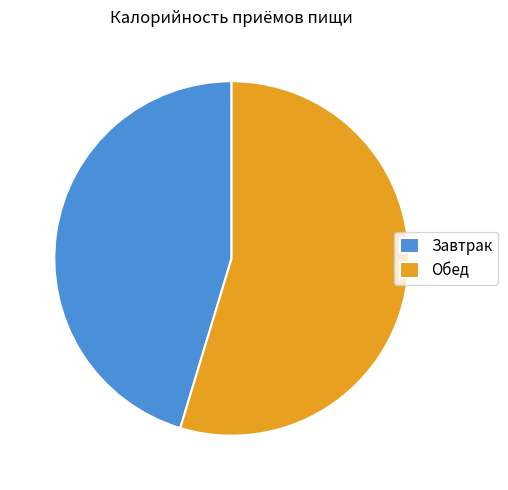

Count the number of slices in the pie.

2